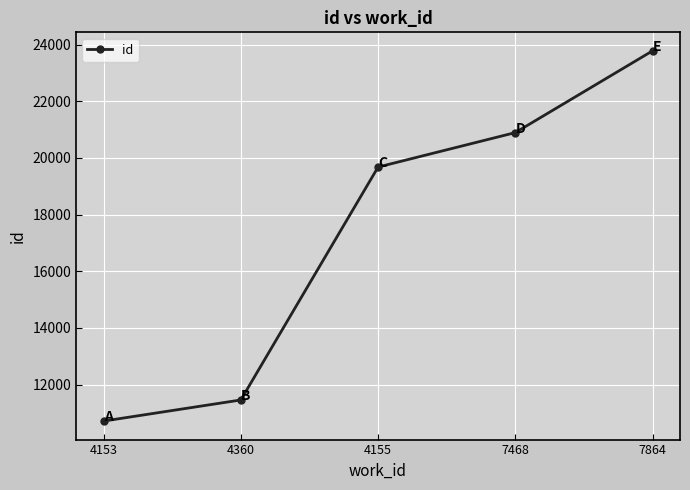

At which category does the chart reach its peak across all series?

7864